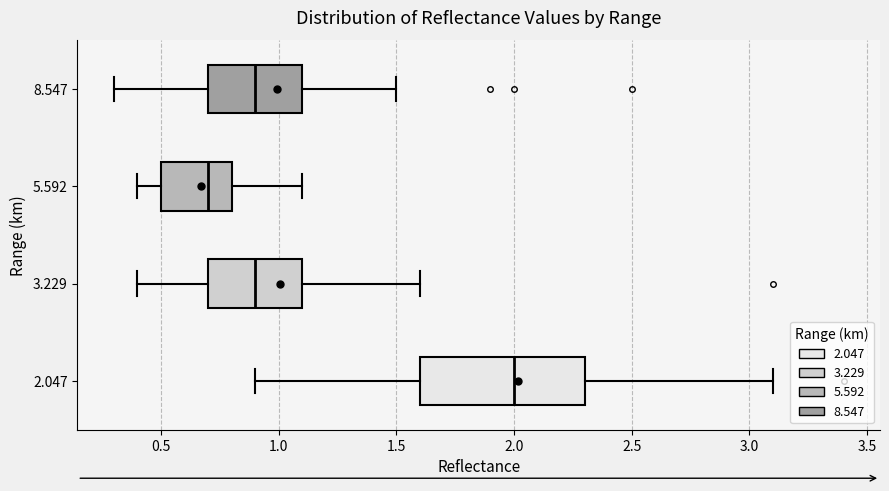

Reading bottom to top, read every box against the x-axis: the position of its median line, the range the box covers, and the ends of its whiskers. The values are not printed on the chart, so give them approximately, as read against the axis.

2.047: median 2.0, box 1.6 to 2.3, whiskers 0.9 to 3.1
3.229: median 0.9, box 0.7 to 1.1, whiskers 0.4 to 1.6
5.592: median 0.7, box 0.5 to 0.8, whiskers 0.4 to 1.1
8.547: median 0.9, box 0.7 to 1.1, whiskers 0.3 to 1.5